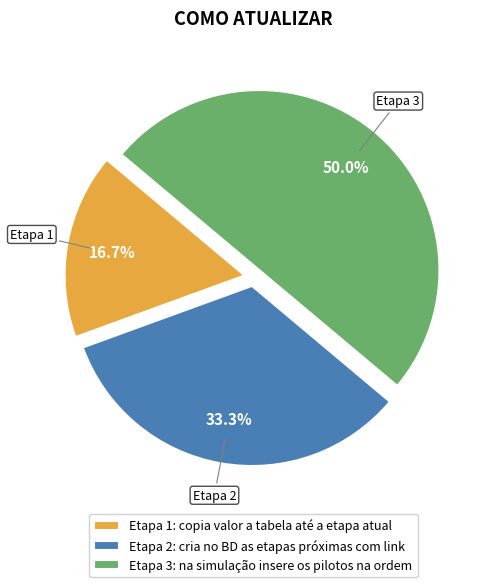

What percentage do Etapa 3: na simulação insere os pilotos na ordem and Etapa 2: cria no BD as etapas próximas com link together represent?

83.3%